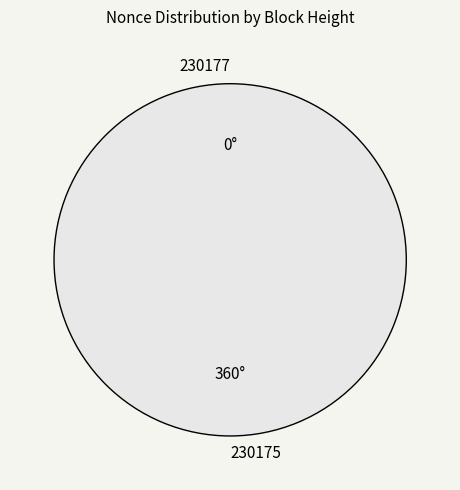

Which category has the smallest portion of the pie?

230177